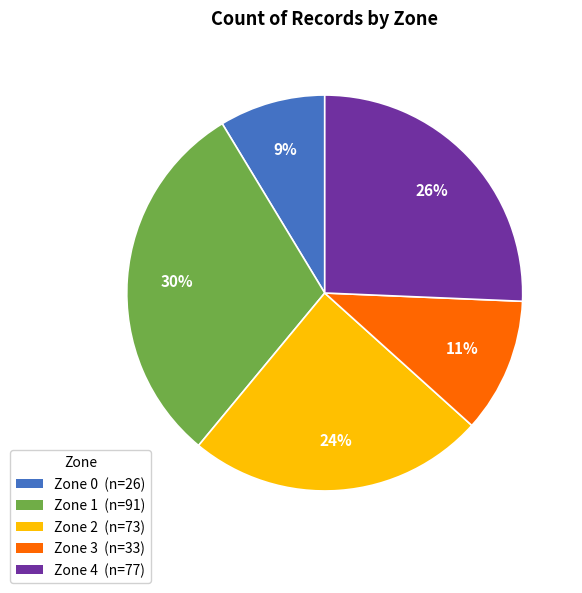

Does any single category account for the majority?

No